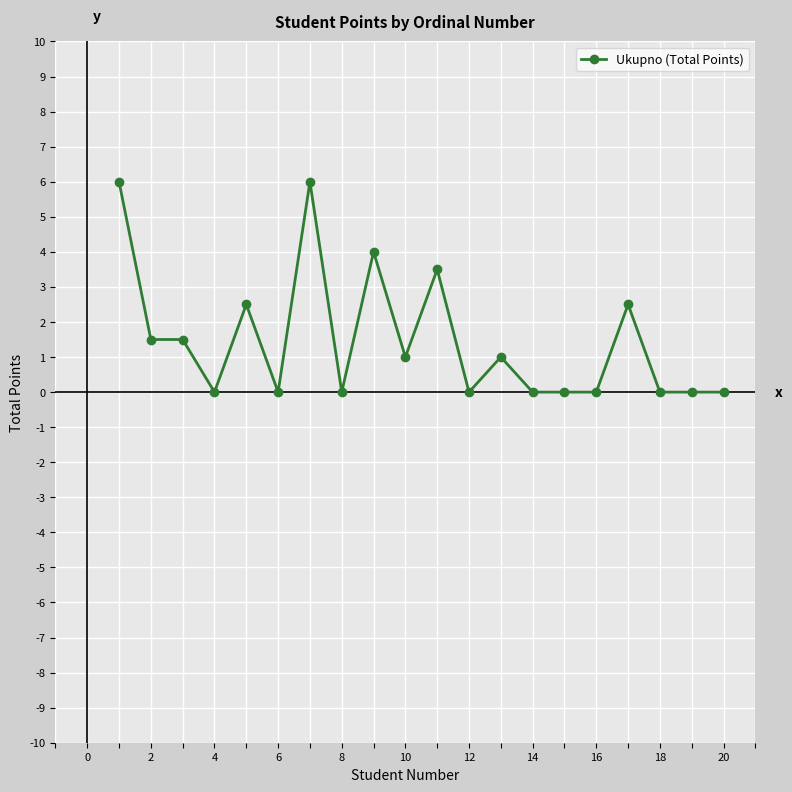

True or false: the data has more than 1 interior local peaks.

True